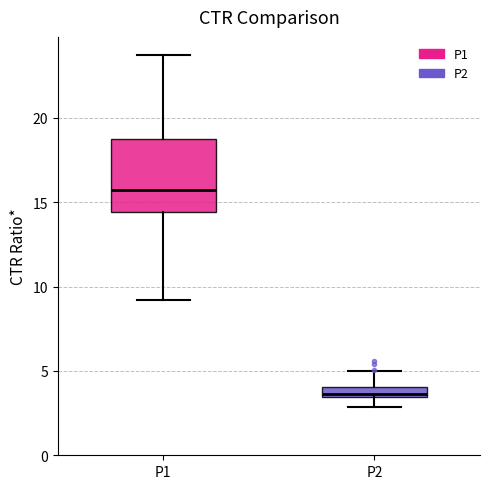

Which box's median line is the lowest?

P2